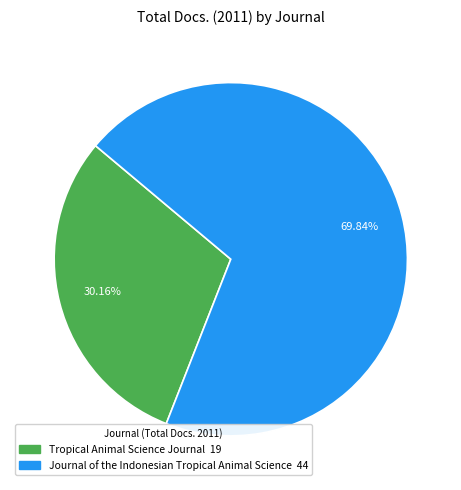

To the nearest percent, what is the difference between the Journal of the Indonesian Tropical Animal Science and Tropical Animal Science Journal slice percentages?

40%